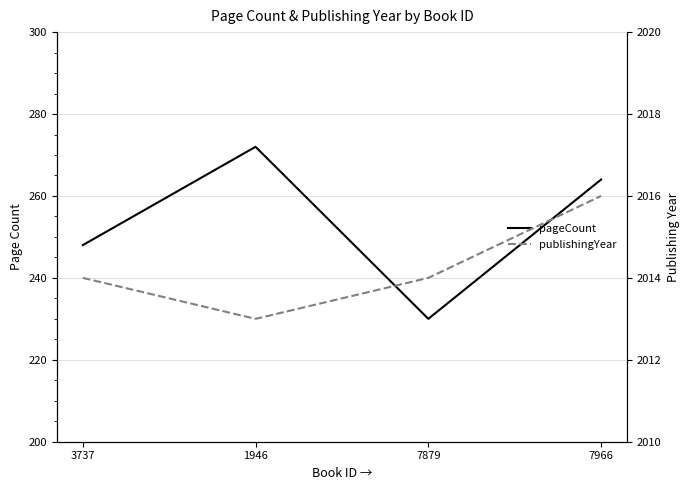

Where is the first local maximum for pageCount?

1946